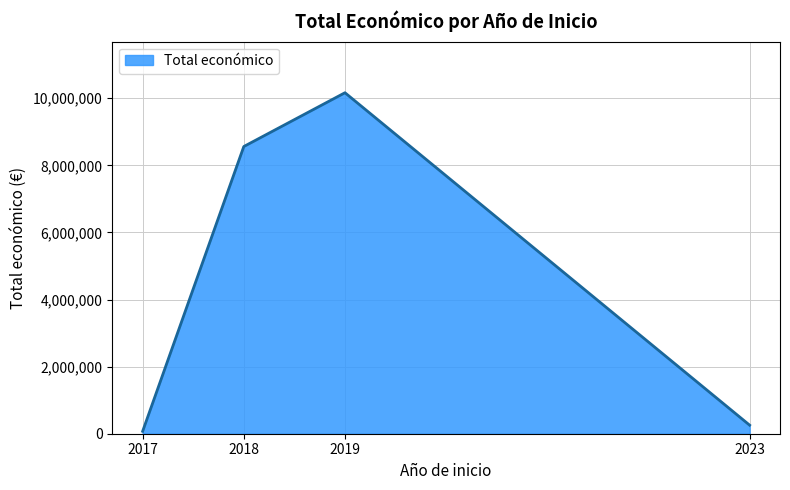

What is the difference between the second highest and second lowest values?

8305581